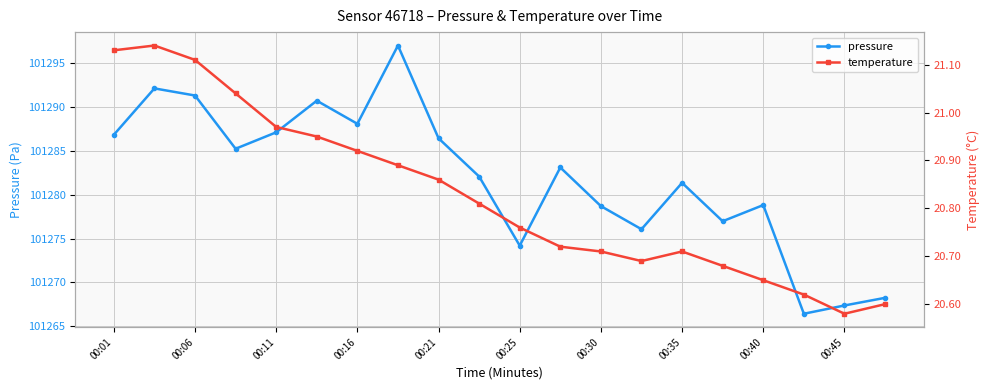

Where is the first local minimum for temperature?

13